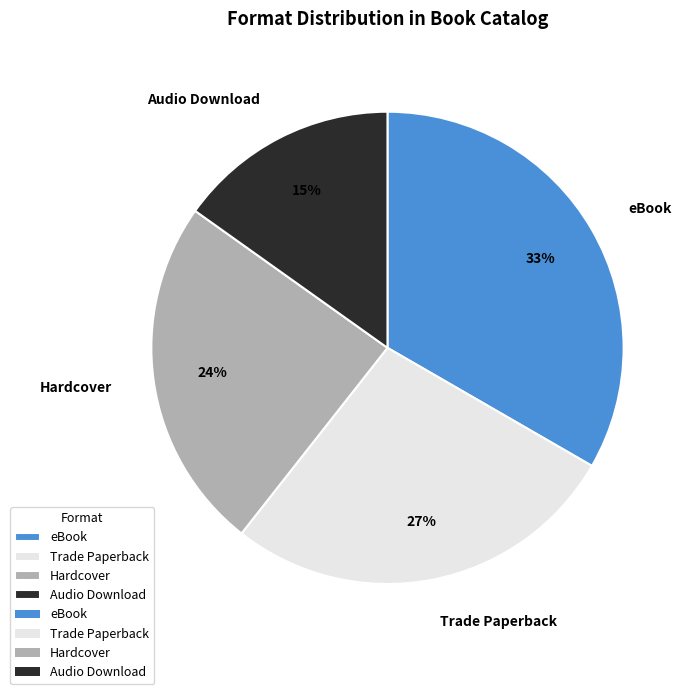

Do Trade Paperback and Audio Download together represent more than half of the pie?

No